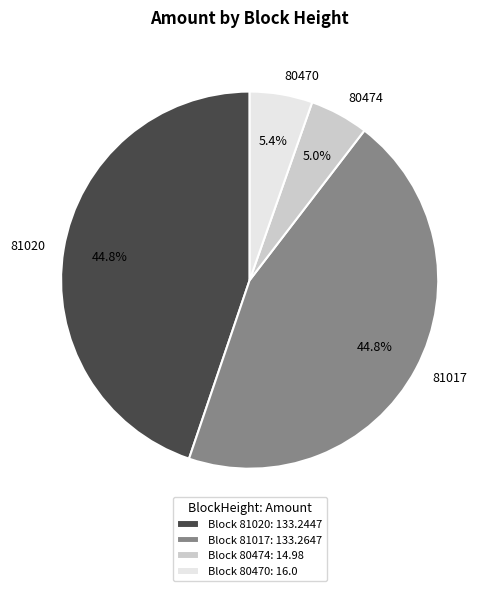

To the nearest percent, what is the average slice percentage?

25%